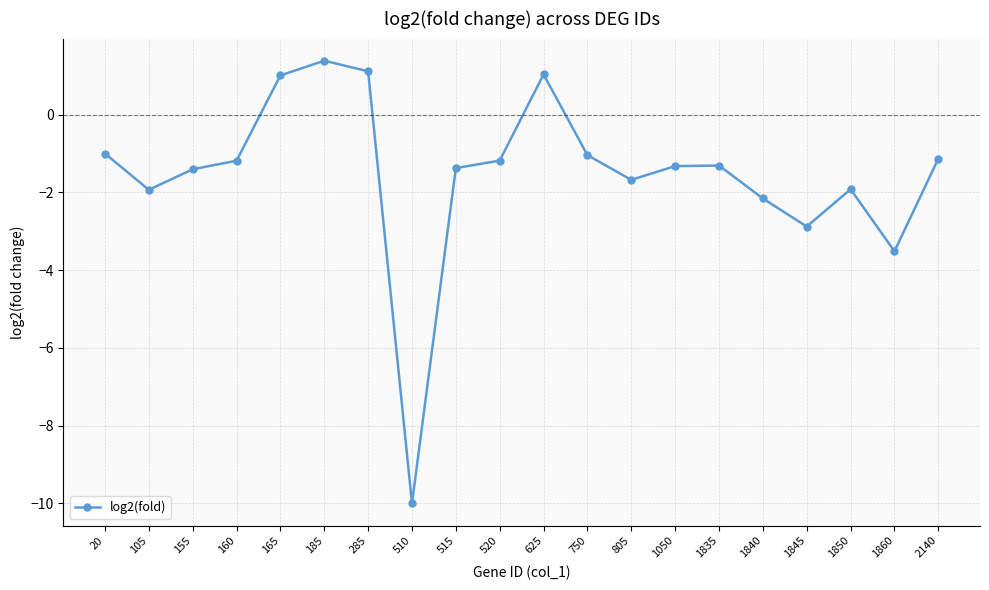

How many negative values are there?

16